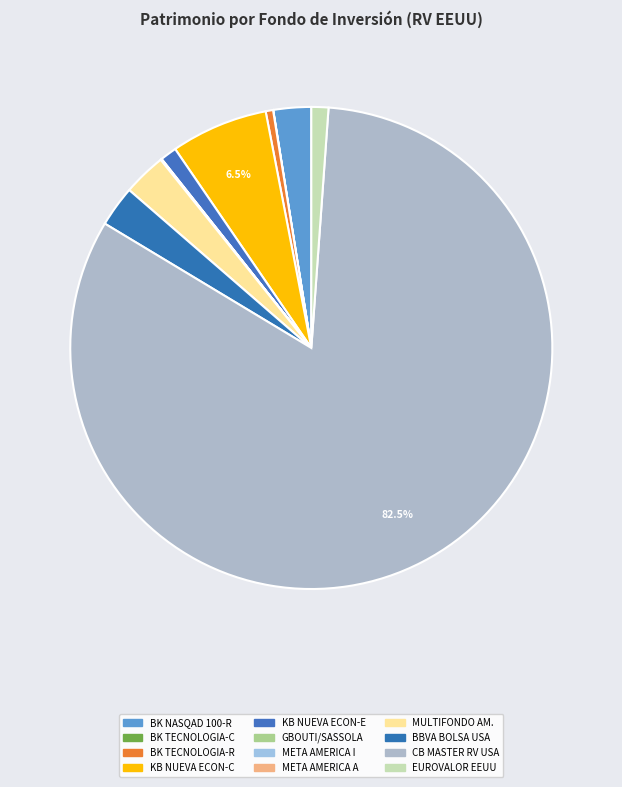

How many slices are in this pie chart?

12